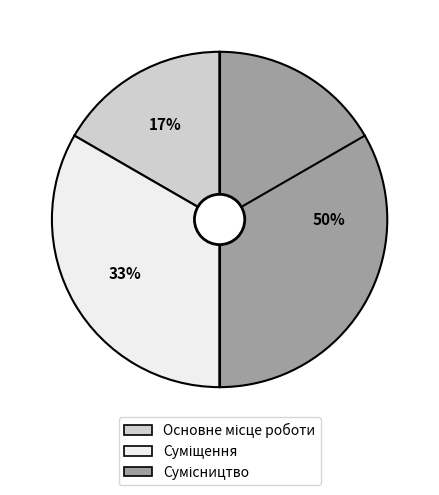

How many slices are in this pie chart?

3